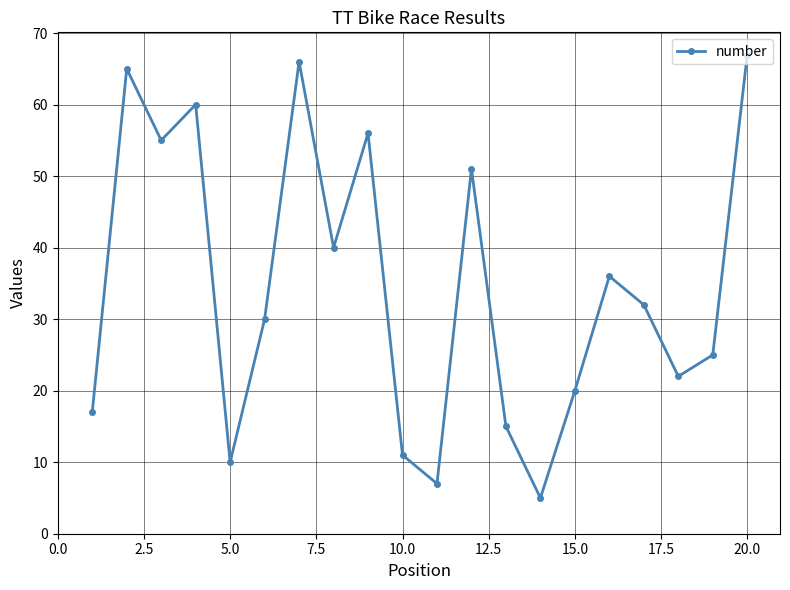

How many interior local peaks (higher than both neighbors) does the data have?

6